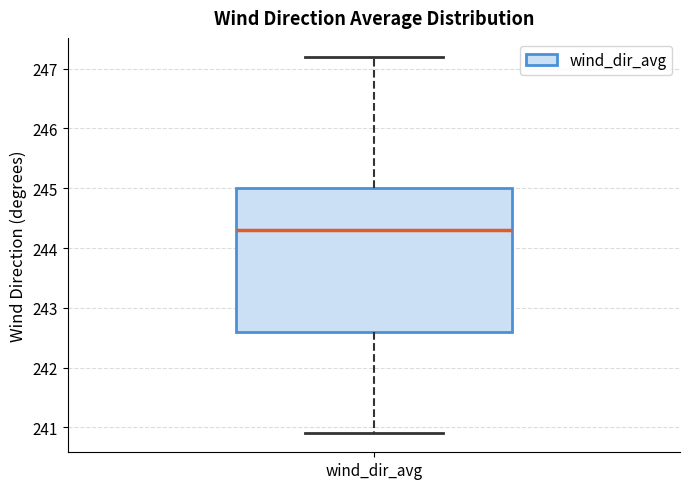

Transcribe this box plot: give where the median line is, the range the box spans, and where the two whiskers end, as read against the y-axis. The values are not printed on the chart, so give them approximately, as read against the axis.

median 244.3, box 242.6 to 245.0, whiskers 240.9 to 247.2